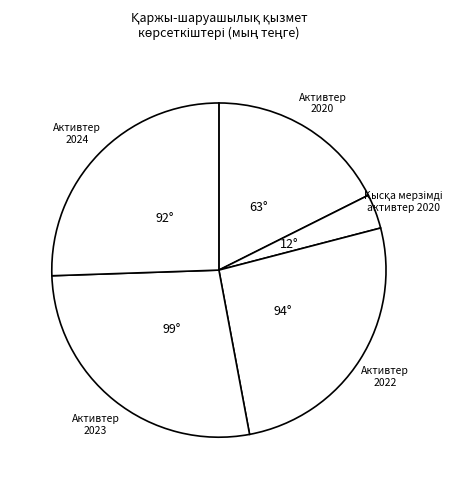

True or false: Активтер 2022 accounts for 19% of the total.

False